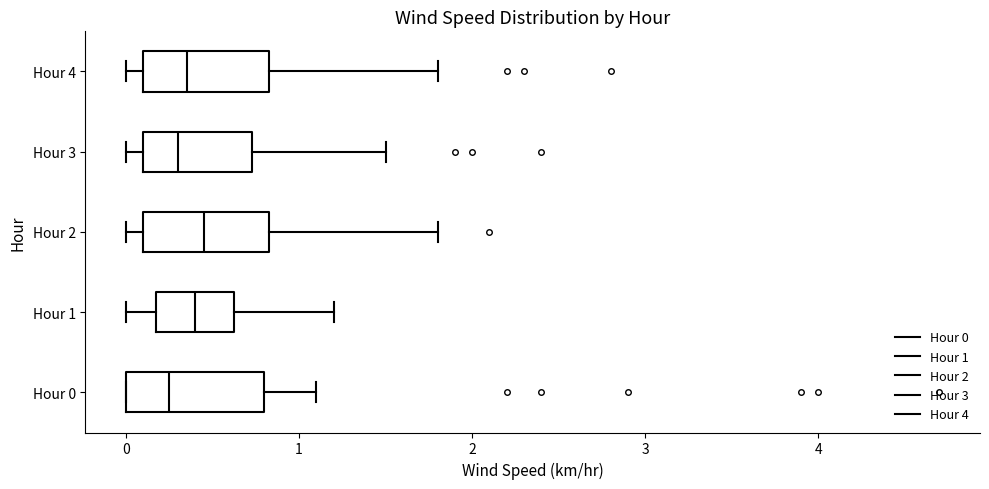

Reading bottom to top, read every box against the x-axis: the position of its median line, the range the box covers, and the ends of its whiskers. The values are not printed on the chart, so give them approximately, as read against the axis.

Hour 0: median 0.3, box 0.0 to 0.8, whiskers 0.0 to 1.1
Hour 1: median 0.4, box 0.2 to 0.6, whiskers 0.0 to 1.2
Hour 2: median 0.5, box 0.1 to 0.8, whiskers 0.0 to 1.8
Hour 3: median 0.3, box 0.1 to 0.7, whiskers 0.0 to 1.5
Hour 4: median 0.4, box 0.1 to 0.8, whiskers 0.0 to 1.8